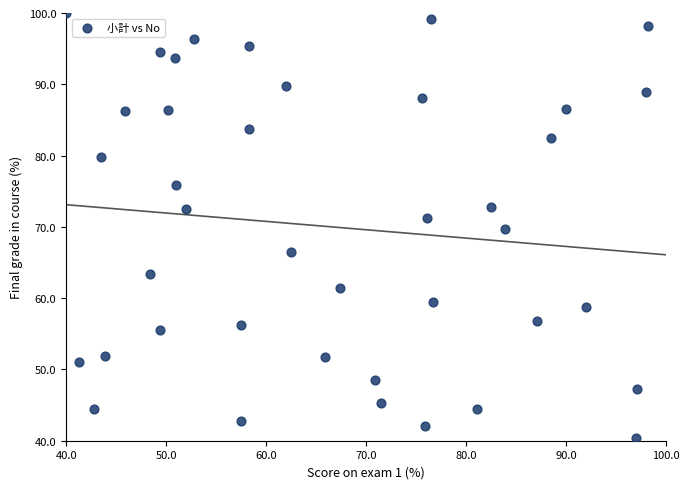

What is the range of X values (max minus min)?

58.2